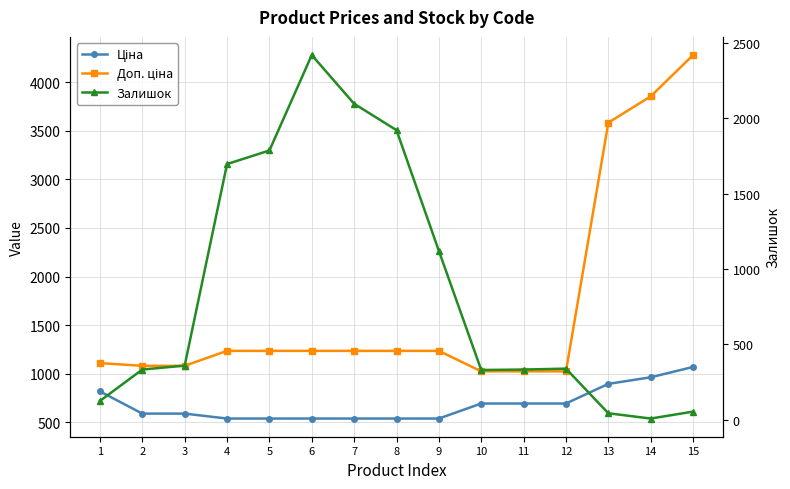

Reading left to right, transcribe all the data shown in this chart.

Ціна: 818.5	589.9	589.9	539.0	539.0	539.0	539.0	539.0	539.0	693.7	693.7	693.7	895.9	963.5	1069.8
Доп. ціна: 1109.2	1081.7	1081.7	1235.4	1235.4	1235.4	1235.4	1235.4	1235.4	1024.6	1024.6	1024.6	3583.6	3854.0	4279.1
Залишок: 125.0	333.0	359.0	1696.0	1786.0	2419.0	2096.0	1921.0	1120.0	330.0	333.0	339.0	43.0	8.0	54.0